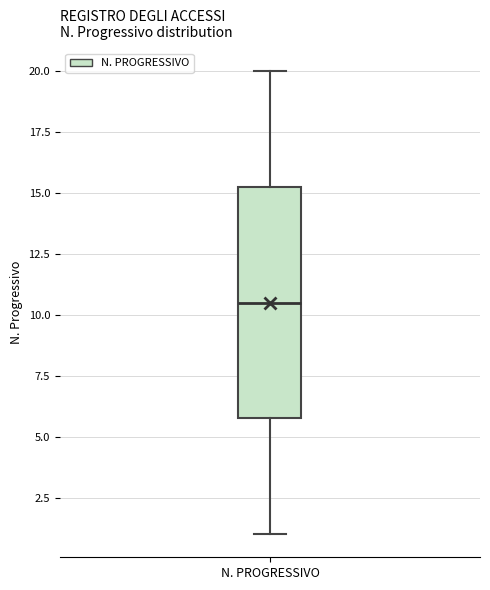

Where does the upper whisker of the box for N. PROGRESSIVO end on the y-axis? The values are not printed on the chart, so give them approximately, as read against the axis.

20.0